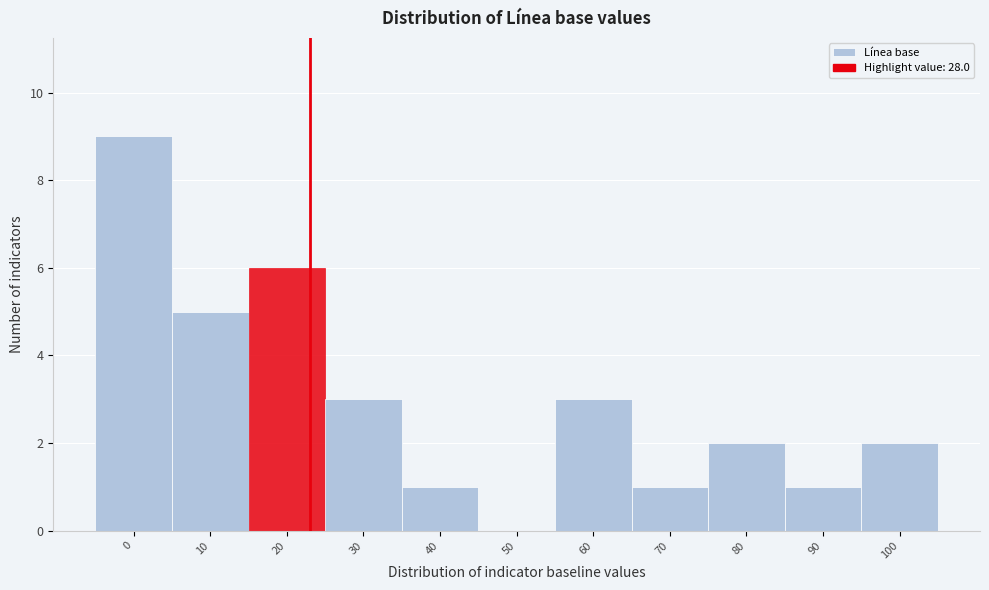

Reading left to right, what are all the values shown in this chart?

0=9	10=5	20=6	30=3	40=1	50=0	60=3	70=1	80=2	90=1	100=2